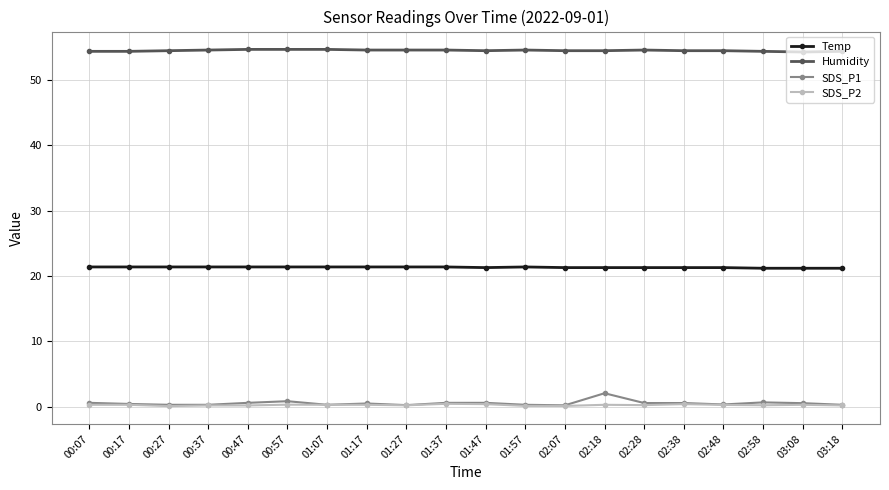

True or false: Temp has a value of 4.8 at 00:47.

False